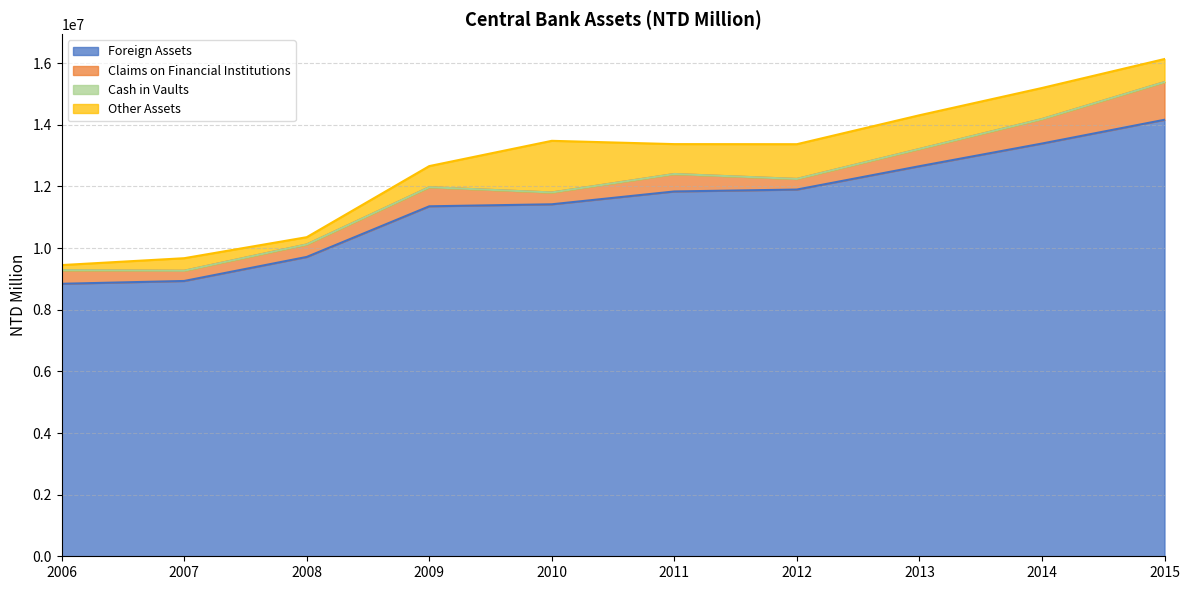

True or false: Cash in Vaults has more than 1 interior local peaks.

True